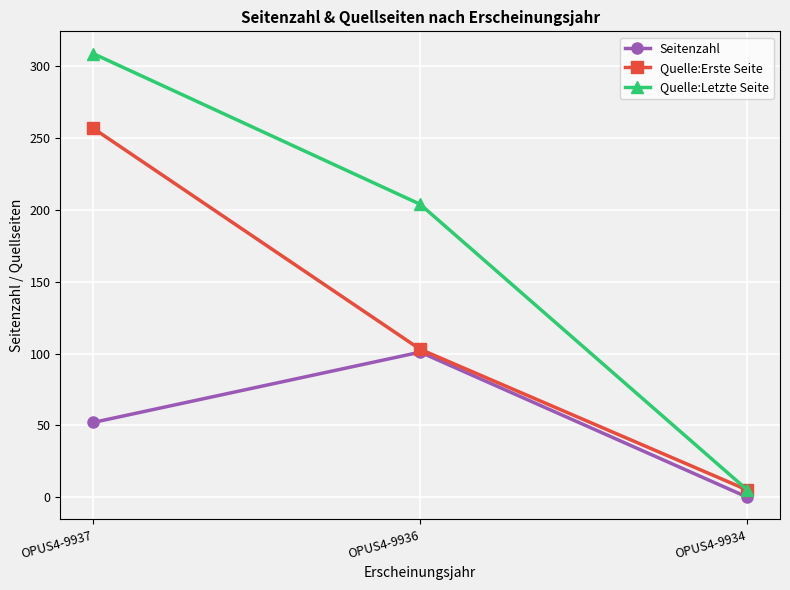

The value of Seitenzahl at OPUS4-9936 is 101. True or false?

True